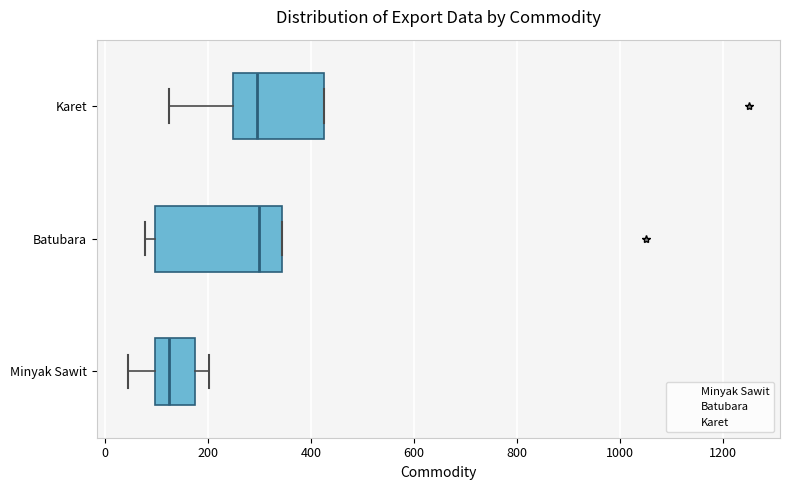

Reading bottom to top, read every box against the x-axis: the position of its median line, the range the box covers, and the ends of its whiskers. The values are not printed on the chart, so give them approximately, as read against the axis.

Minyak Sawit: median 120, box 100 to 180, whiskers 40 to 200
Batubara: median 300, box 100 to 340, whiskers 80 to 340
Karet: median 300, box 260 to 420, whiskers 120 to 420